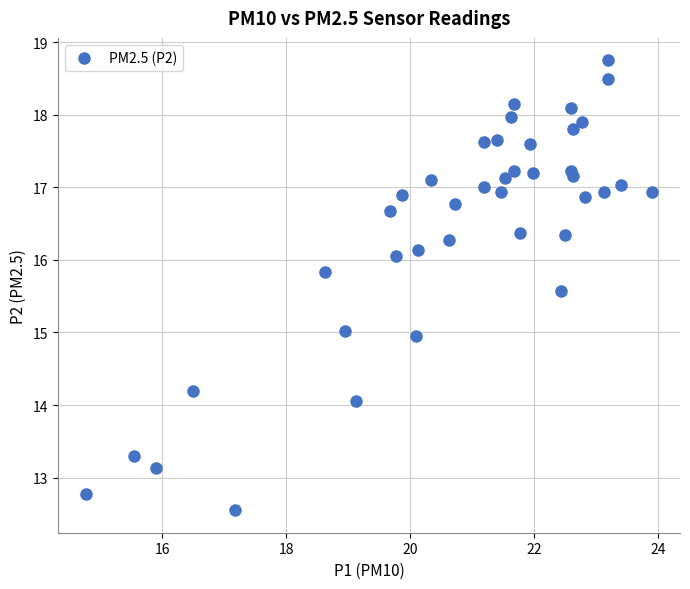

What is the range of Y values (max minus min)?

6.2